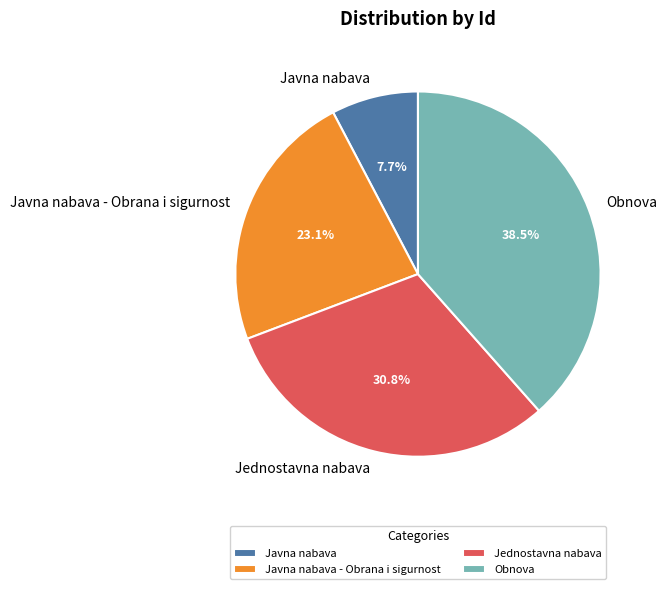

Is it true that Obnova is 29% of the pie?

False